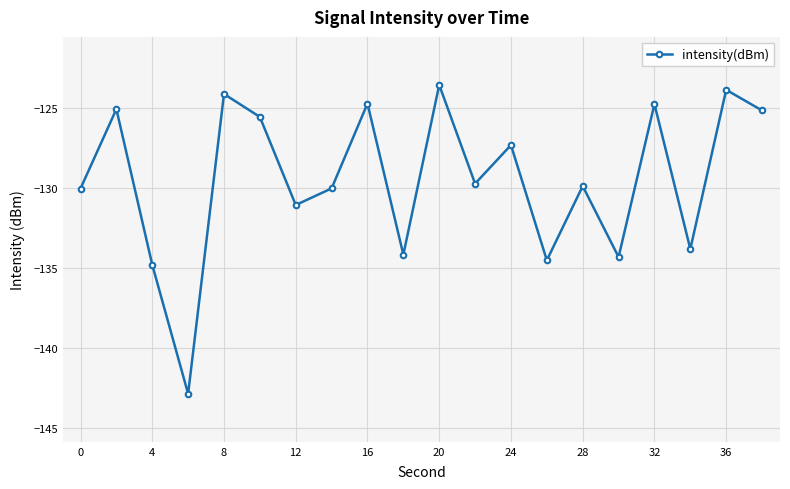

What is the value of the 15th point from the left?

-129.9